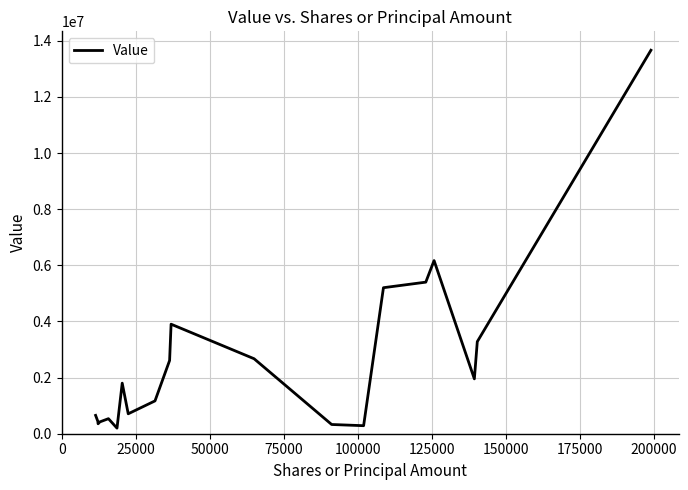

What is the greatest value displayed?

13665000